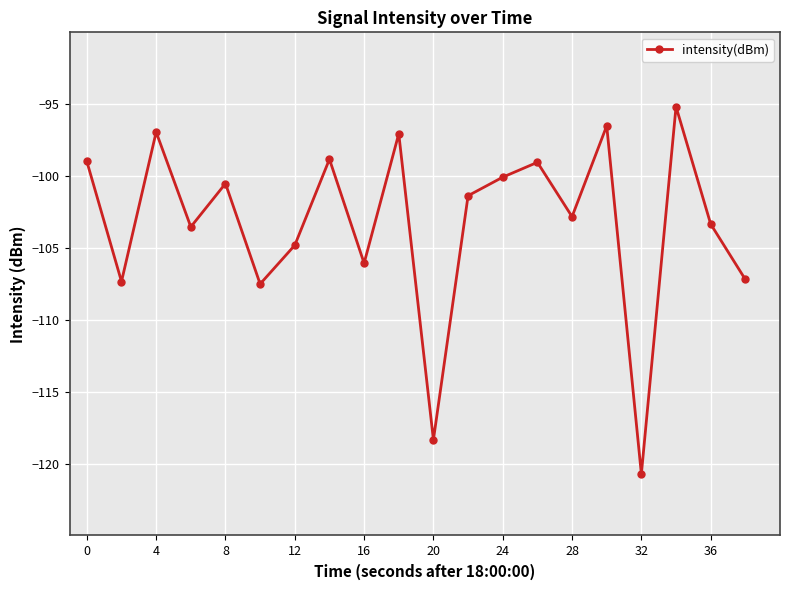

Count the number of values greater than -101.

9